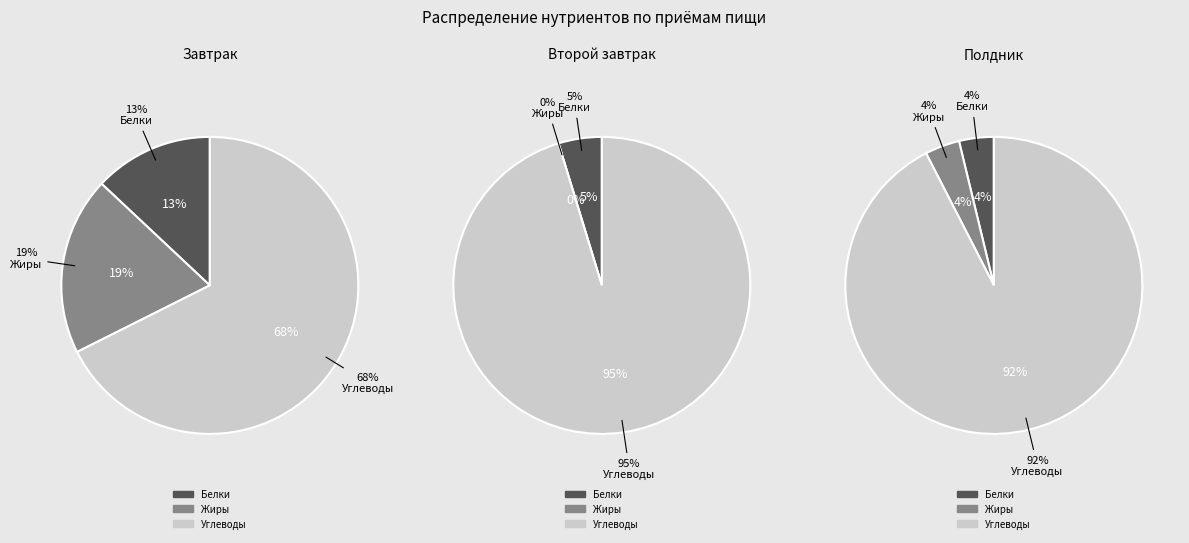

Between 3 and 5, which is larger?

5